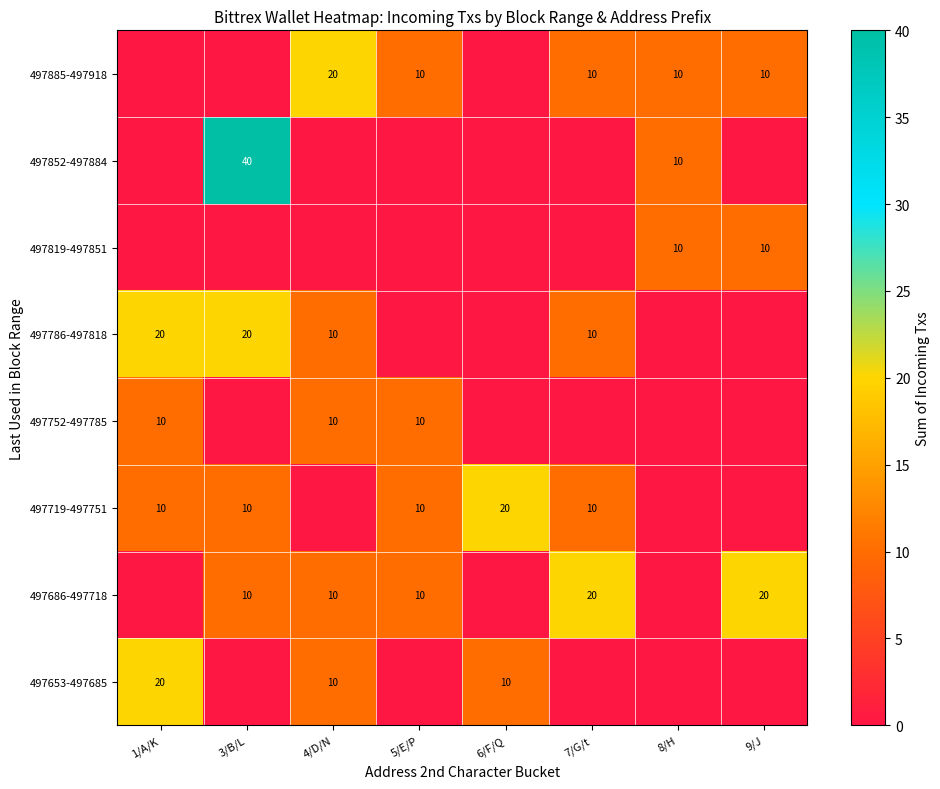

What is the greatest value displayed?

40